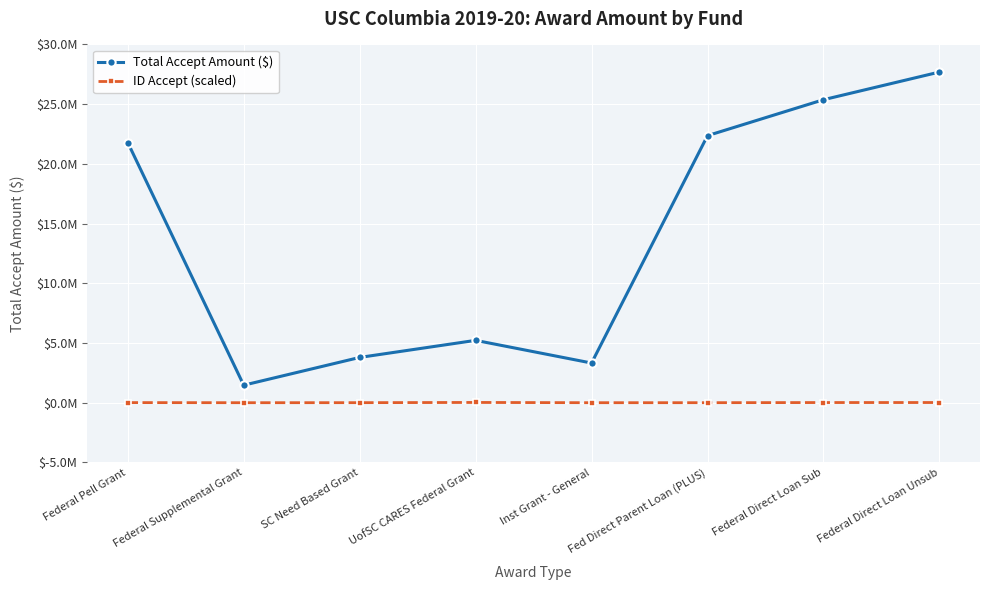

What are all the series names shown in the legend?

Total Accept Amount ($), ID Accept (scaled)